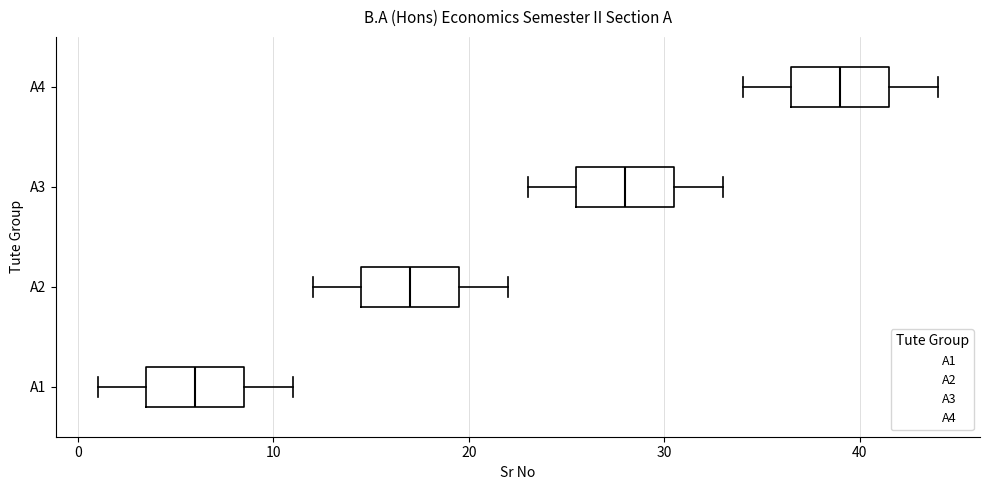

Reading bottom to top, transcribe this box plot: for each box, give where its median line is, the range the box spans, and where its two whiskers end, as read against the x-axis. The values are not printed on the chart, so give them approximately, as read against the axis.

A1: median 6, box 4 to 9, whiskers 1 to 11
A2: median 17, box 15 to 20, whiskers 12 to 22
A3: median 28, box 26 to 31, whiskers 23 to 33
A4: median 39, box 37 to 42, whiskers 34 to 44